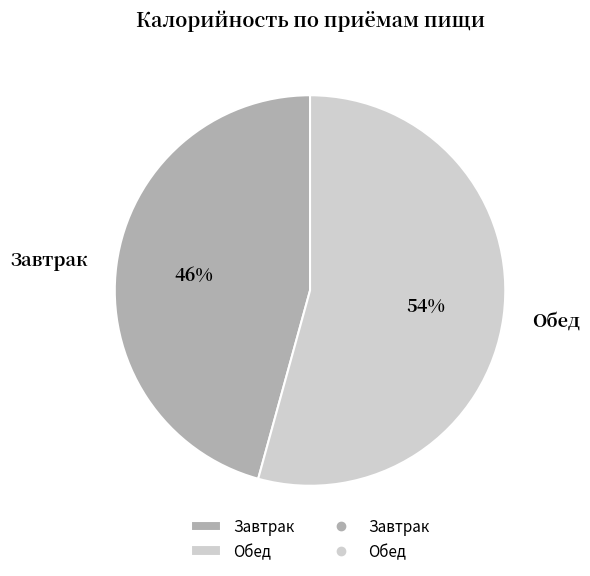

Is the sum of Обед and Завтрак greater than half?

Yes